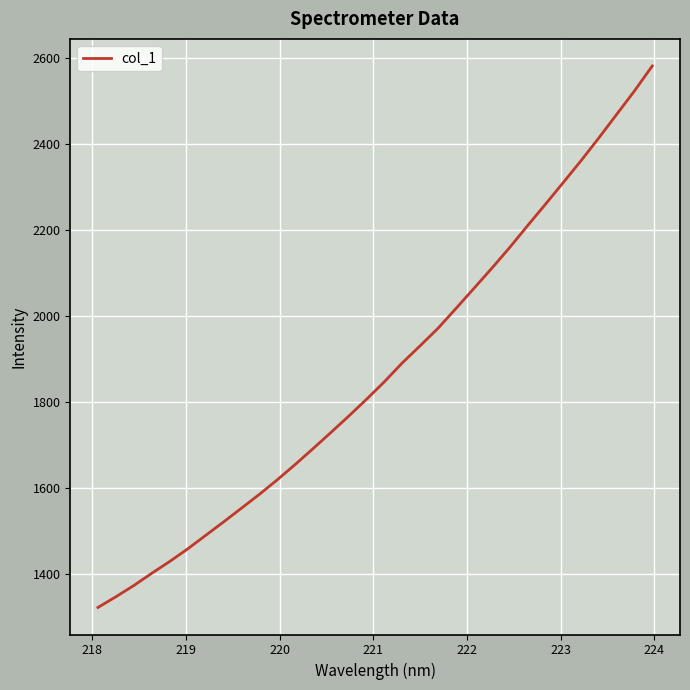

What is the smallest value displayed?

1322.5